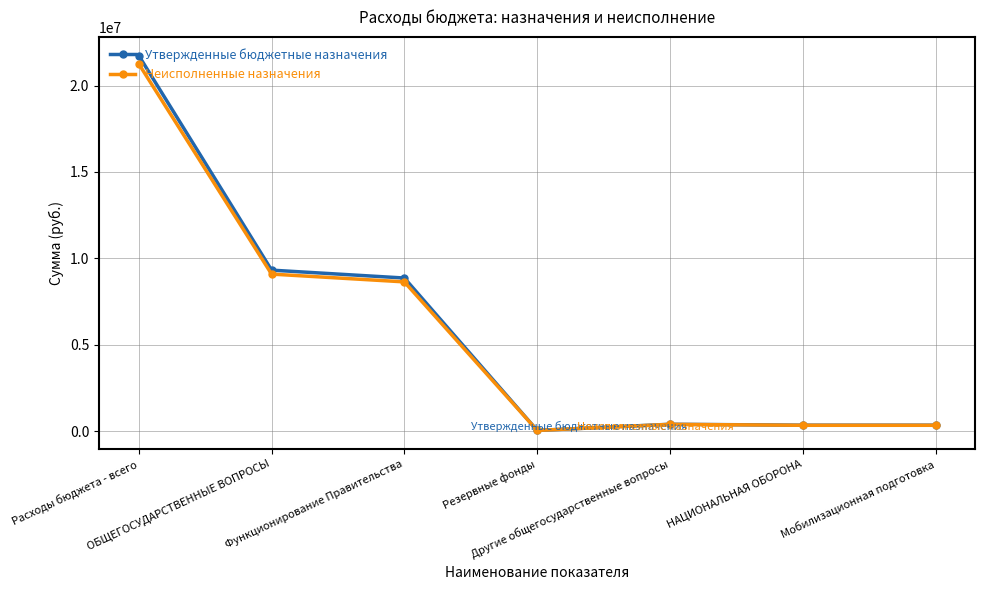

True or false: Утвержденные бюджетные назначения has more than 2 interior local peaks.

False